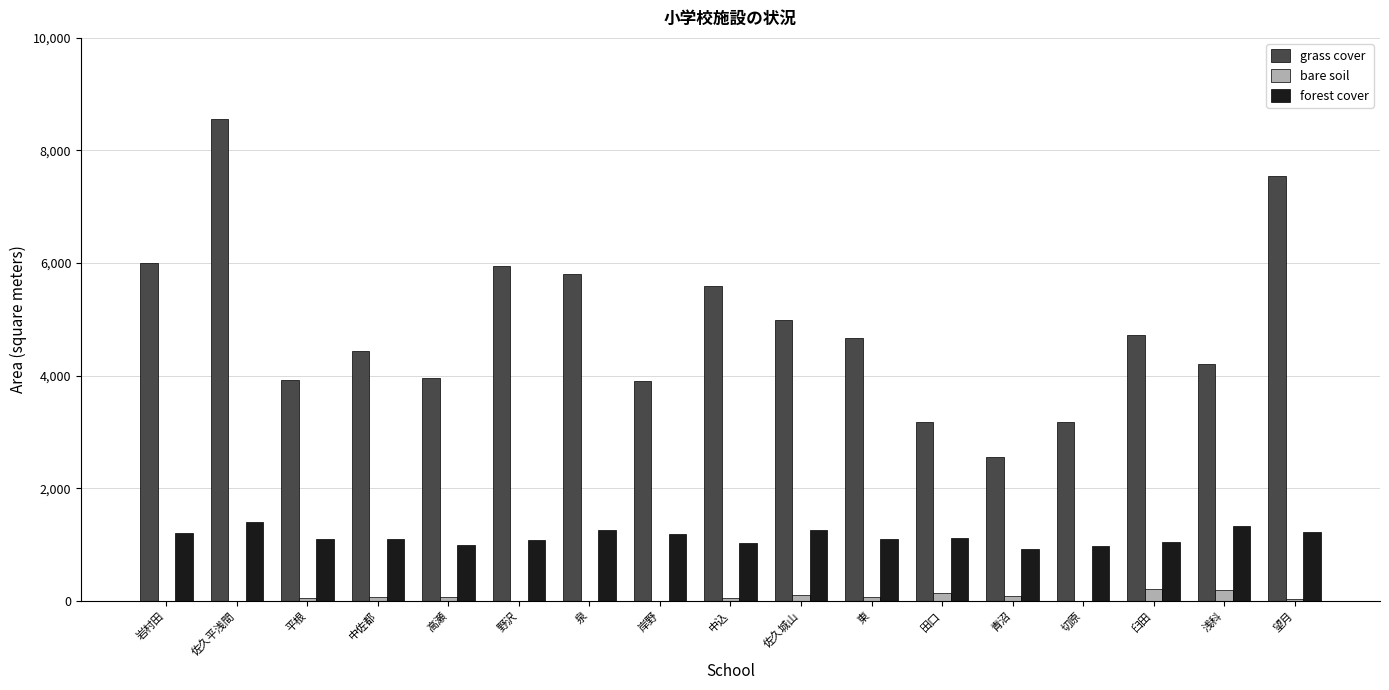

Which series changed the most between 高瀬 and 望月?

grass cover